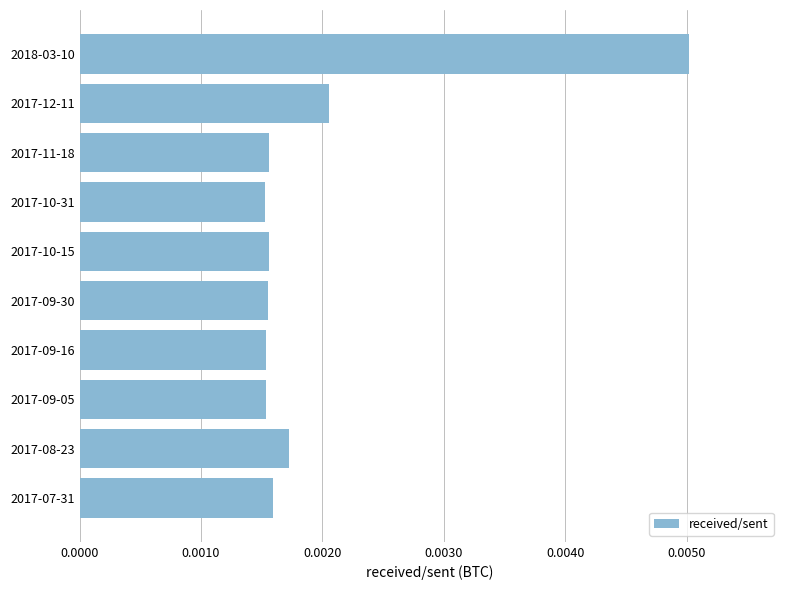

What is the label of the 1st bar from the bottom?

2017-07-31